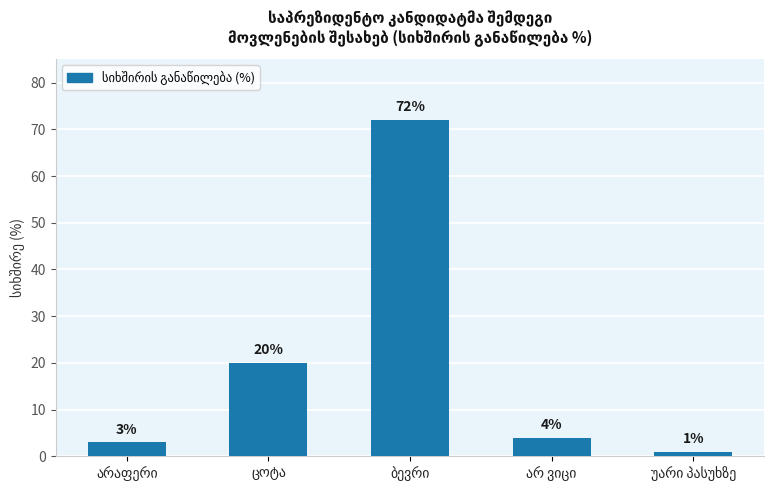

What is the value of the 5th bar from the left?

1